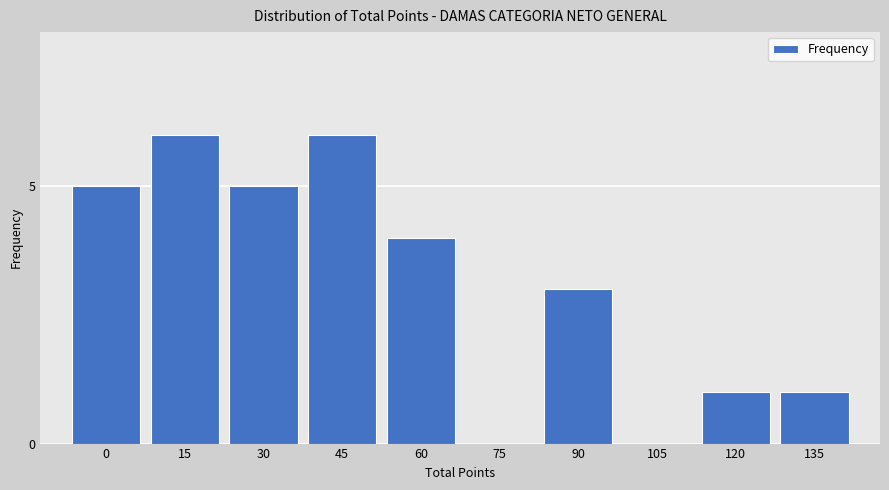

Reading left to right, transcribe all the data shown in this chart.

0=5	15=6	30=5	45=6	60=4	75=0	90=3	105=0	120=1	135=1